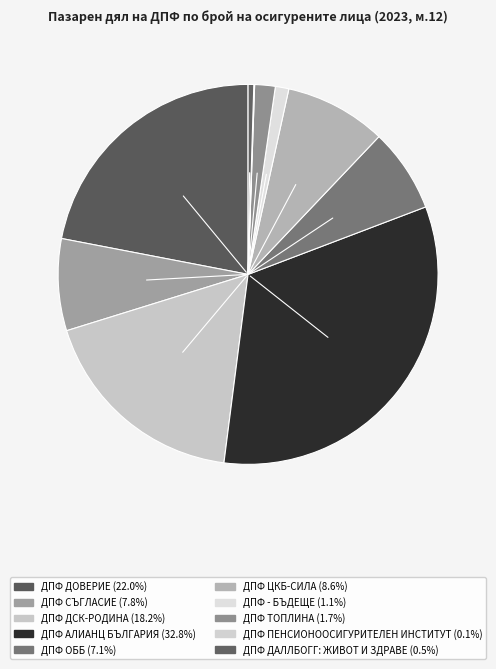

Is there any slice that represents more than half of the pie?

No